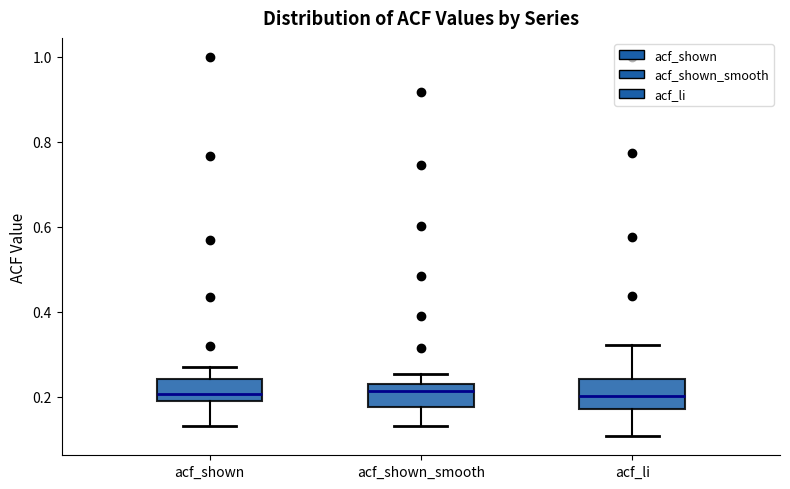

Reading left to right, read every box against the y-axis: the position of its median line, the range the box covers, and the ends of its whiskers. The values are not printed on the chart, so give them approximately, as read against the axis.

acf_shown: median 0.20, box 0.18 to 0.24, whiskers 0.14 to 0.28
acf_shown_smooth: median 0.22, box 0.18 to 0.24, whiskers 0.14 to 0.26
acf_li: median 0.20, box 0.18 to 0.24, whiskers 0.10 to 0.32